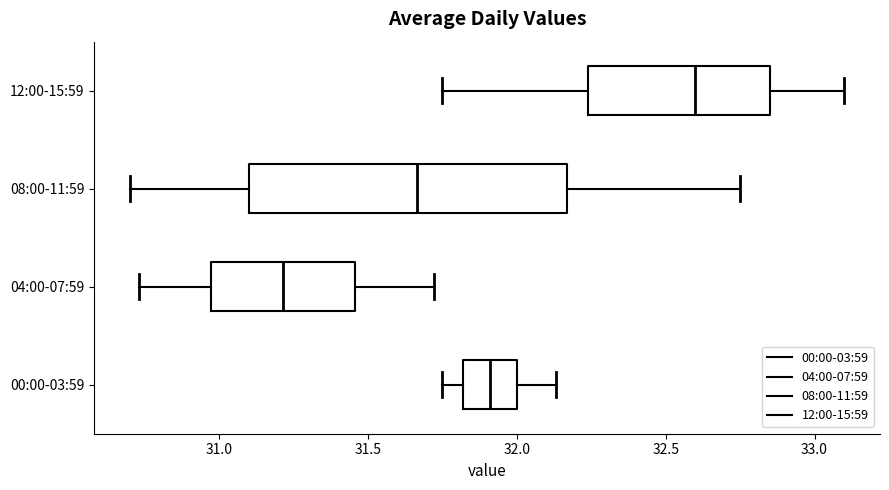

Reading bottom to top, read every box against the x-axis: the position of its median line, the range the box covers, and the ends of its whiskers. The values are not printed on the chart, so give them approximately, as read against the axis.

00:00-03:59: median 31.90, box 31.80 to 32.00, whiskers 31.75 to 32.15
04:00-07:59: median 31.20, box 30.95 to 31.45, whiskers 30.75 to 31.70
08:00-11:59: median 31.65, box 31.10 to 32.15, whiskers 30.70 to 32.75
12:00-15:59: median 32.60, box 32.25 to 32.85, whiskers 31.75 to 33.10